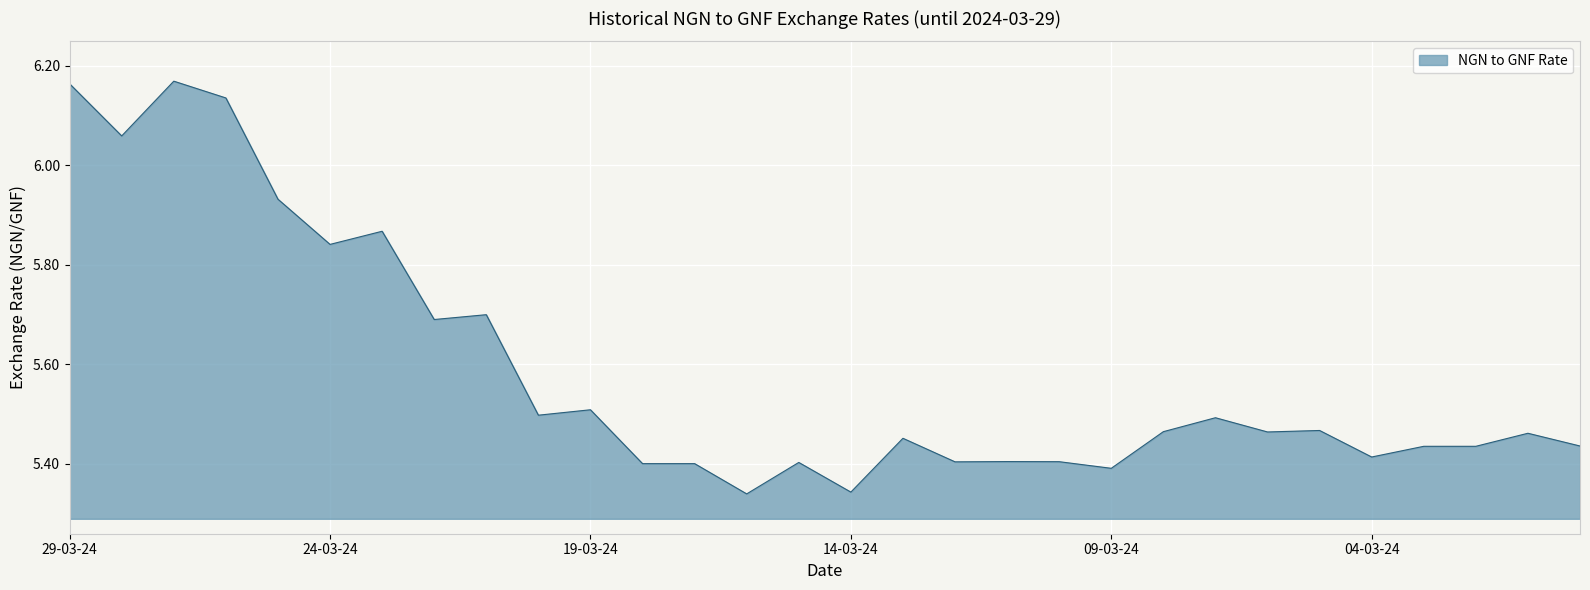

What is the sum of all values?

167.6